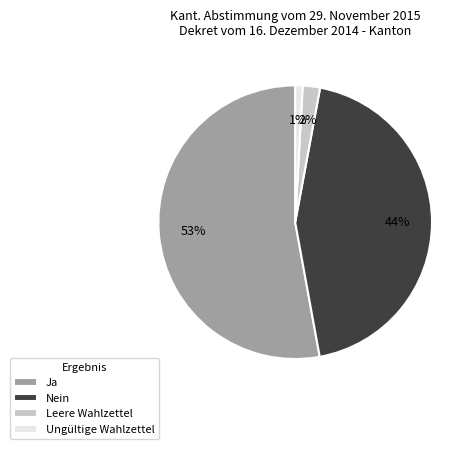

The Nein slice represents 44% of the pie. True or false?

True